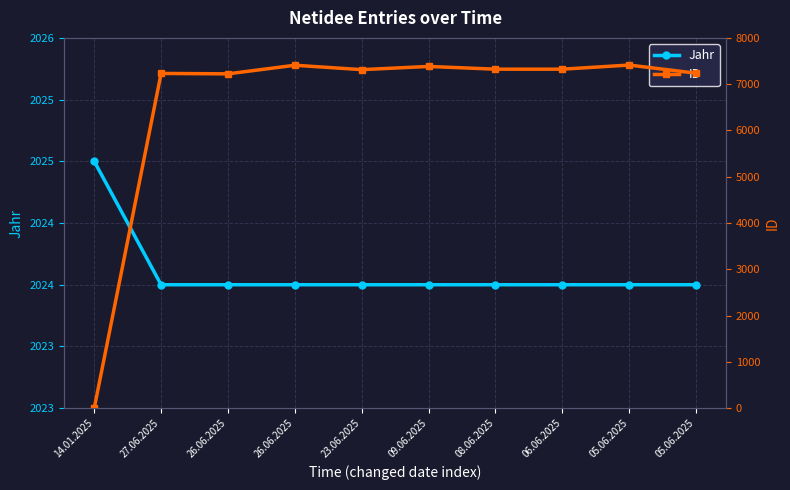

True or false: ID and Jahr intersect in this chart.

True